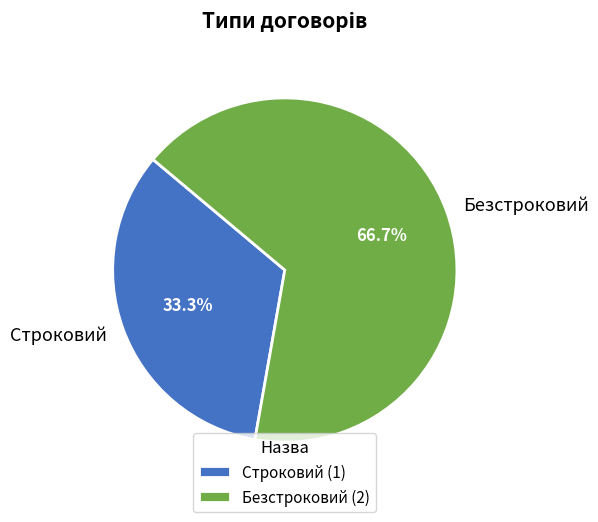

To the nearest percent, what is the average slice percentage?

50%